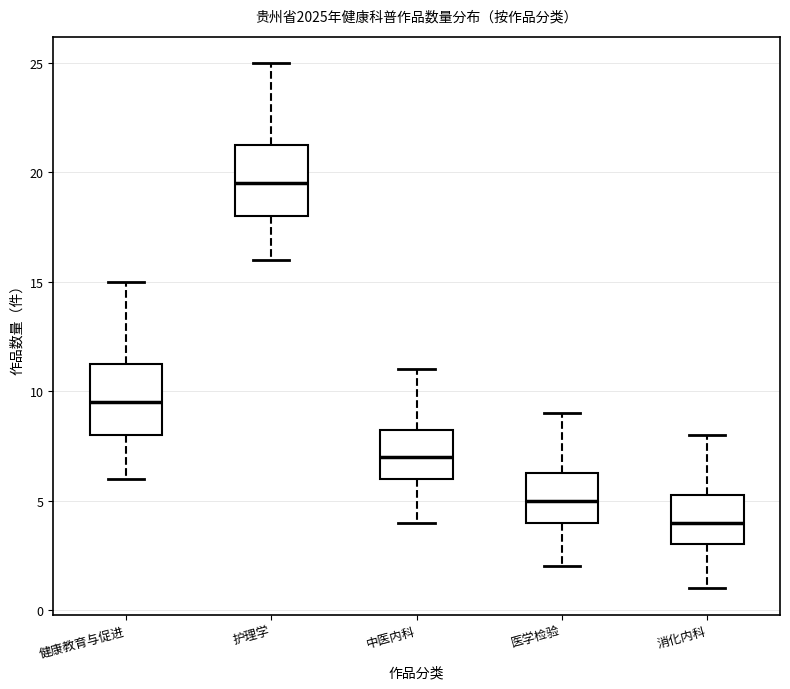

Which box has the highest median line?

护理学